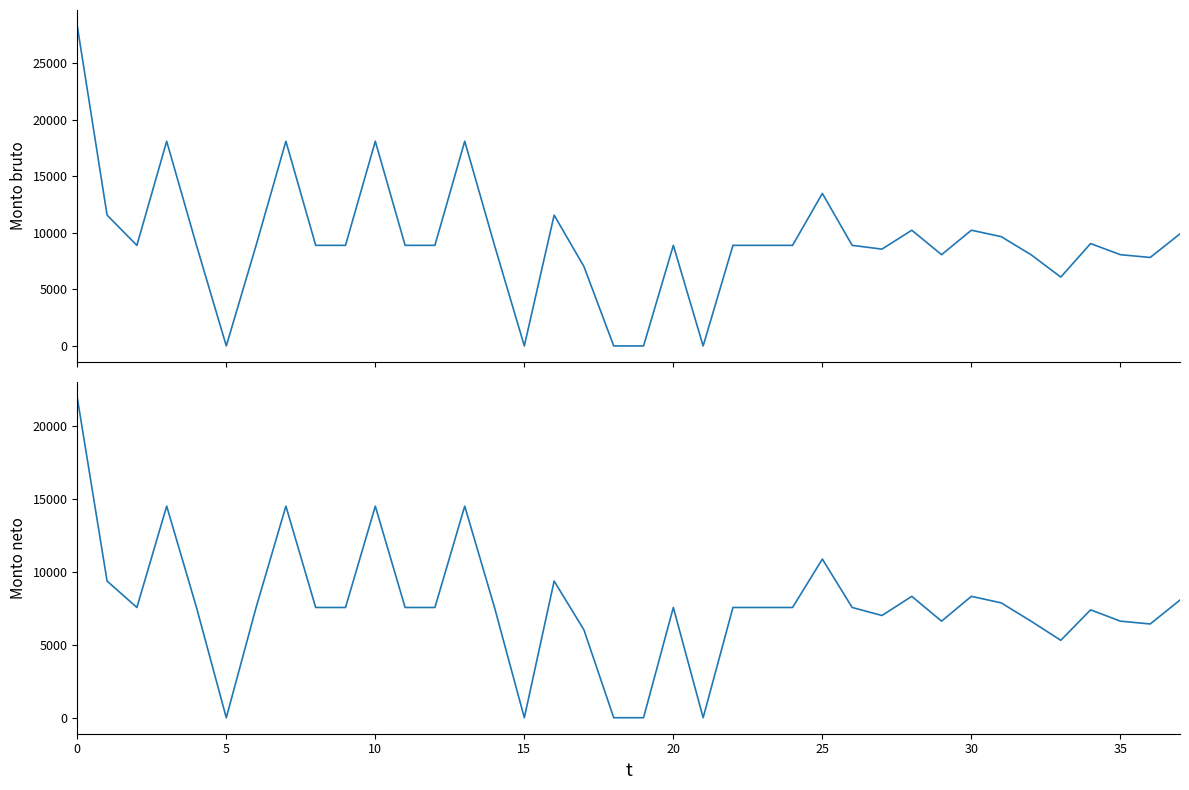

Is this an area chart (filled region under the line)?

No